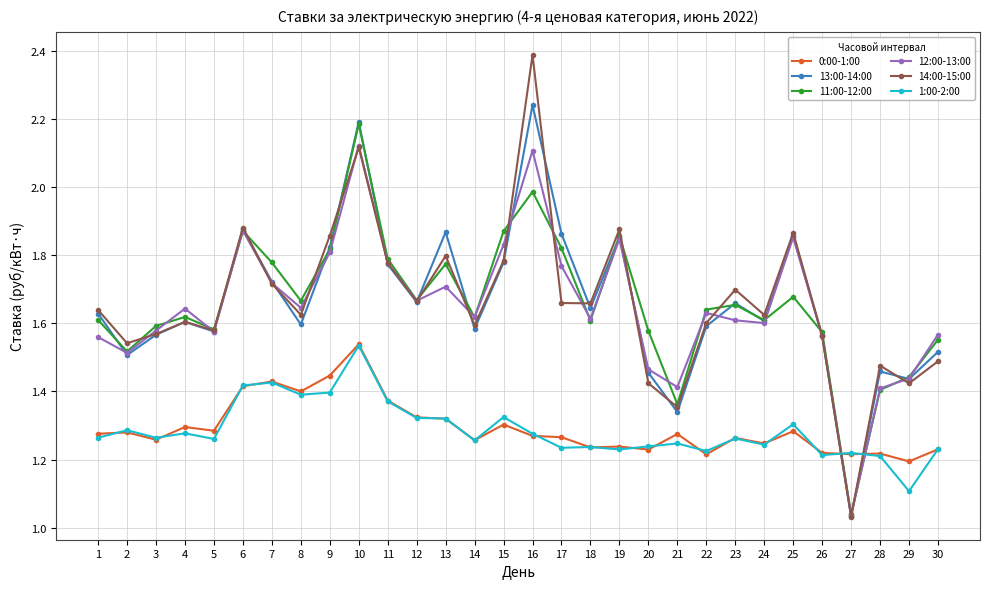

Which series changed the most between 12 and 25?

14:00-15:00